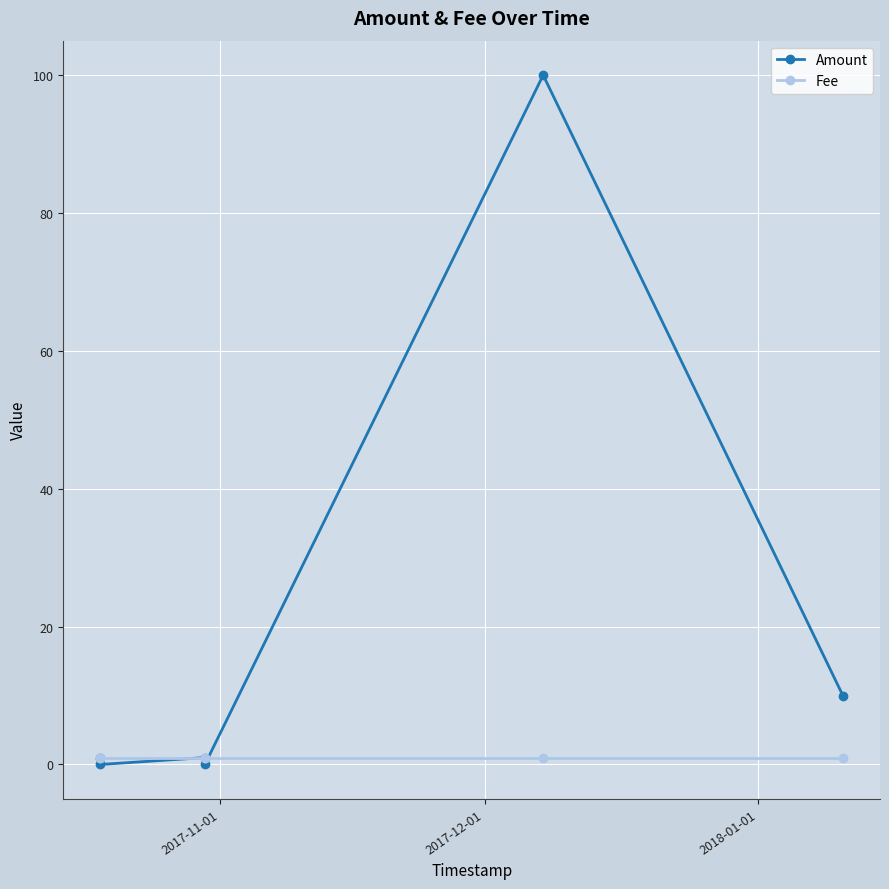

How many distinct data groups are displayed?

2